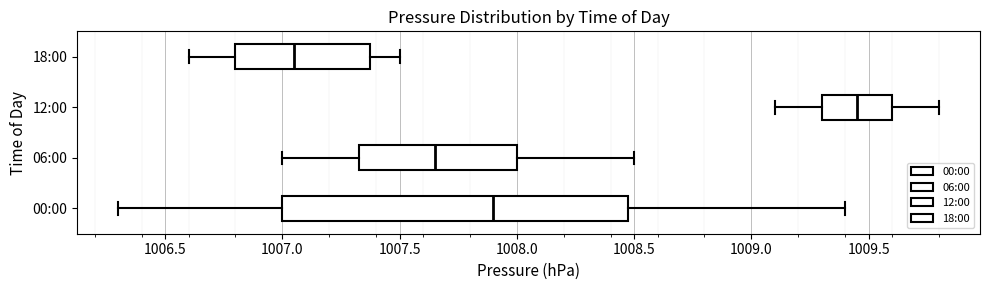

Where is the left edge of the box for 18:00 on the x-axis? The values are not printed on the chart, so give them approximately, as read against the axis.

1006.80